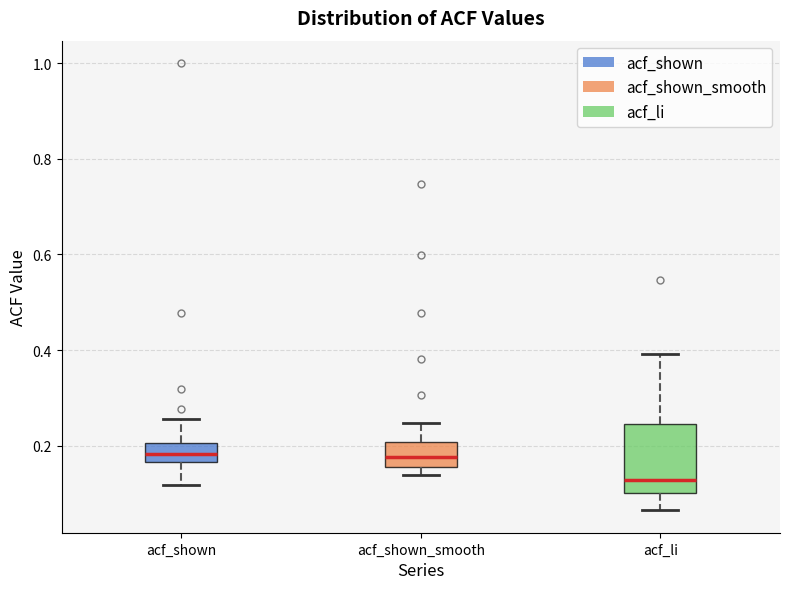

Comparing the boxes themselves (not the whiskers), which one is the tallest?

acf_li